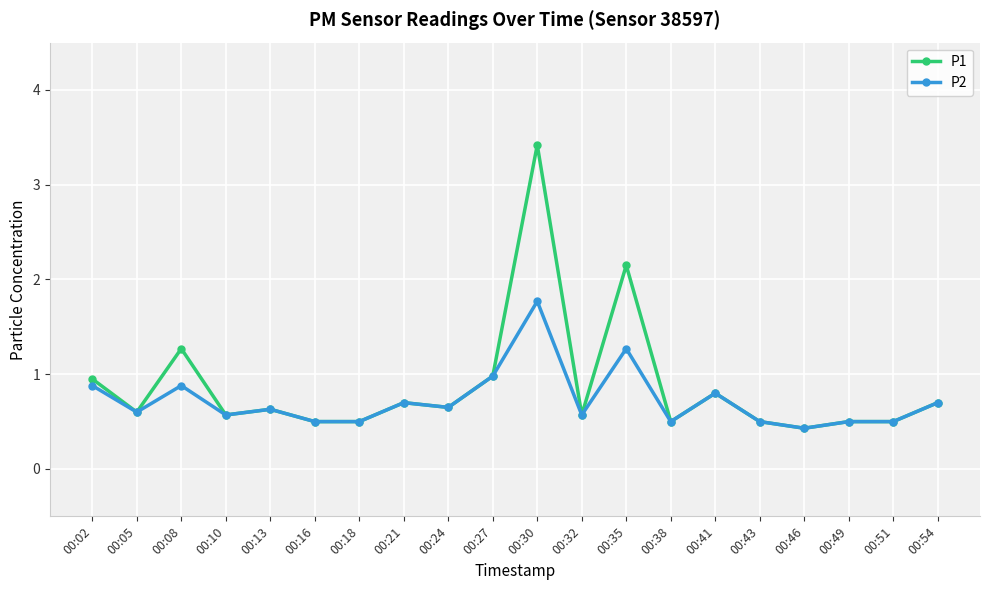

What is the difference between the highest and lowest values at 00:08?

0.4